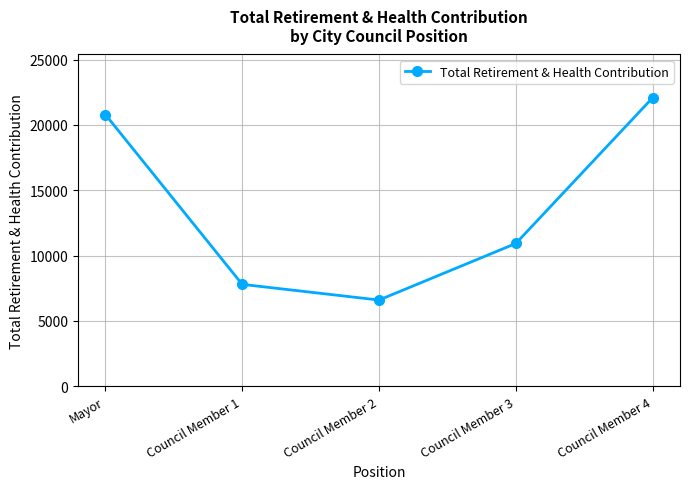

Reading left to right, extract all data points from this chart.

20796	7800	6600	10929	22080